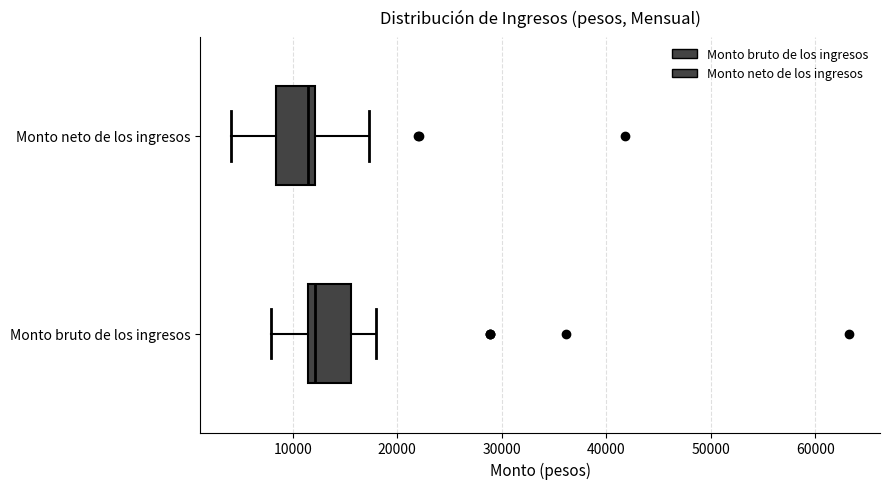

Where is the right edge of the box for Monto neto de los ingresos on the x-axis? The values are not printed on the chart, so give them approximately, as read against the axis.

12000